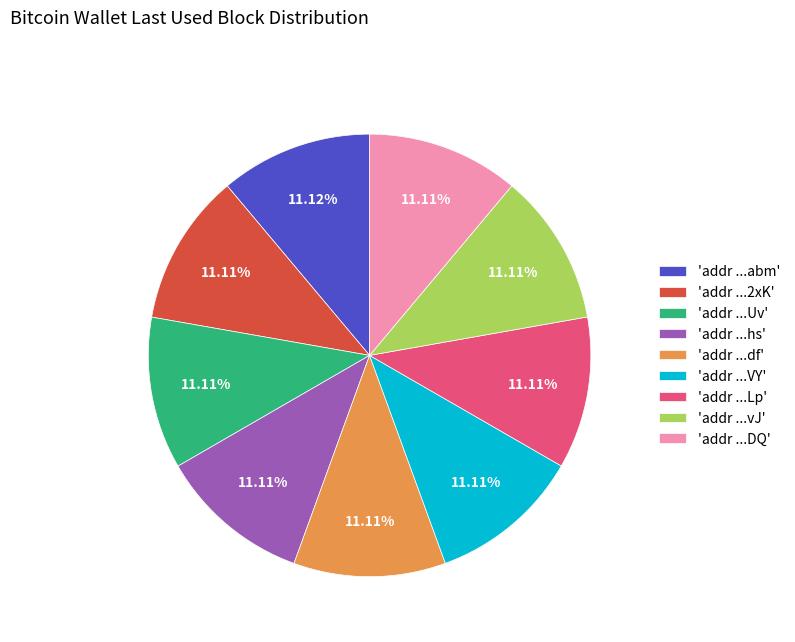

Do 'addr ...2xK' and 'addr ...abm' together represent more than half of the pie?

No